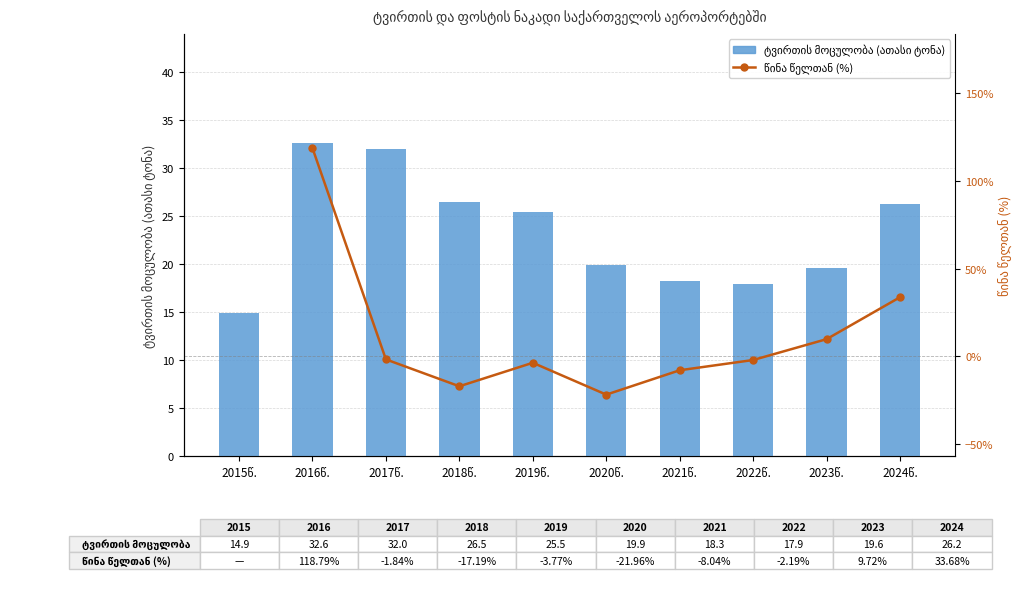

Which has a higher value, 2018წ. or 2019წ.?

2018წ.